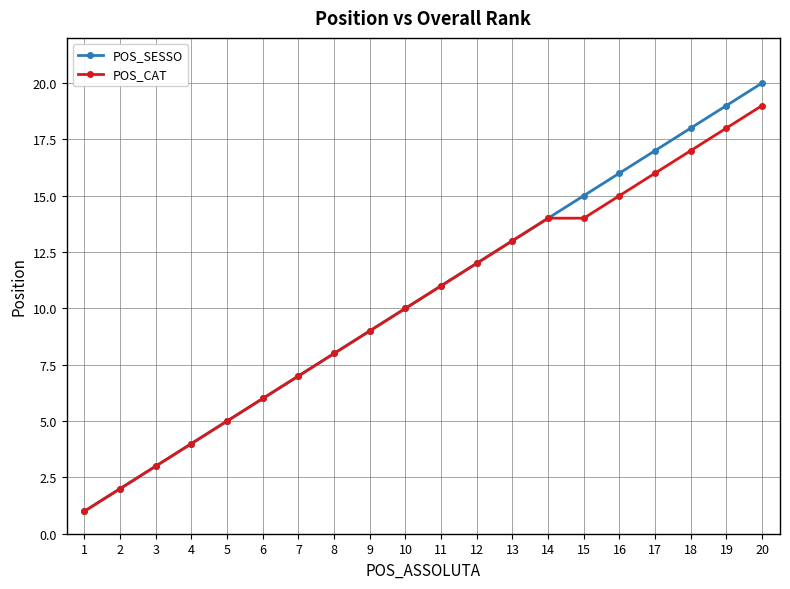

Which category has the highest value in the POS_CAT series?

20